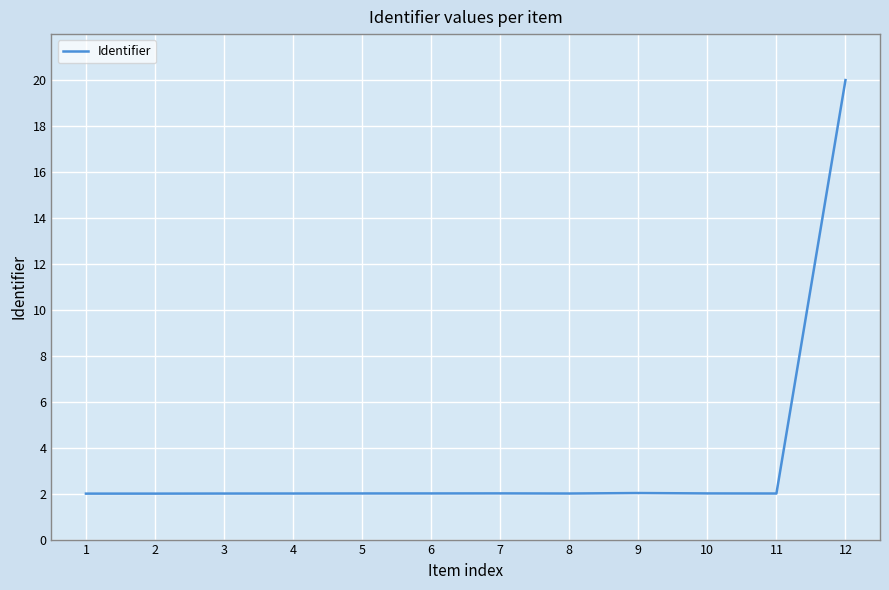

What is the change in value from 9 to 12?

+18.0